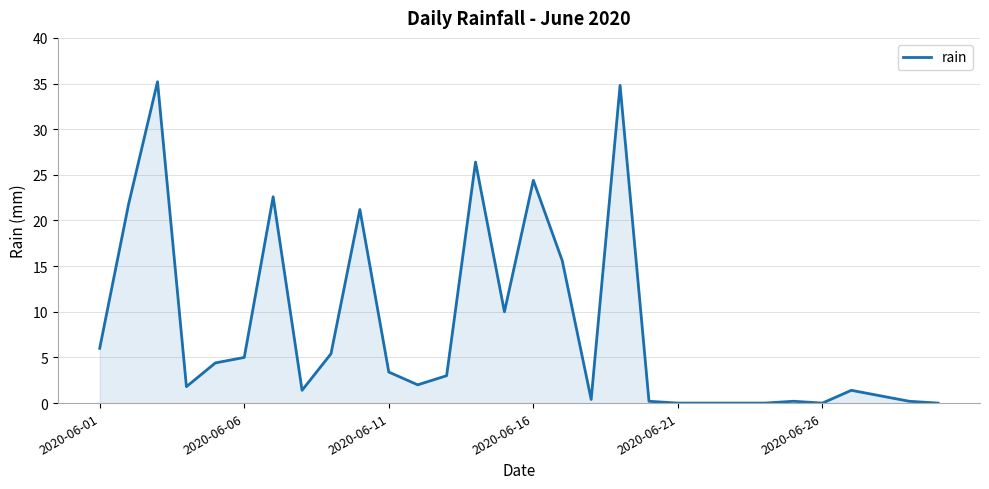

What is the maximum value shown in the chart?

35.2